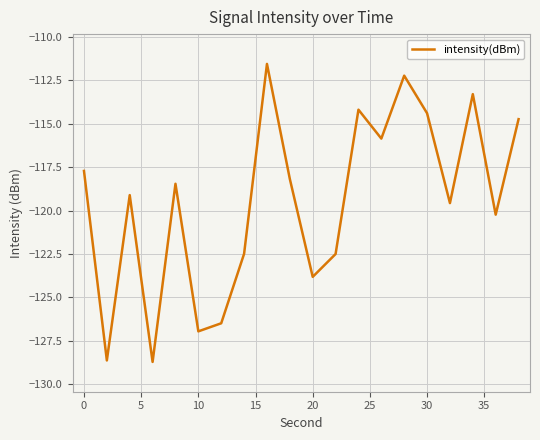

What is the smallest value displayed?

-128.7